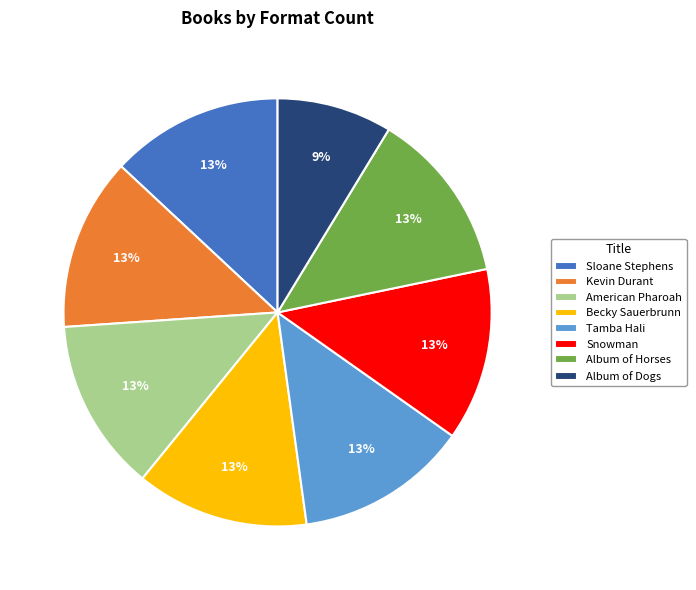

How many slices are in this pie chart?

8